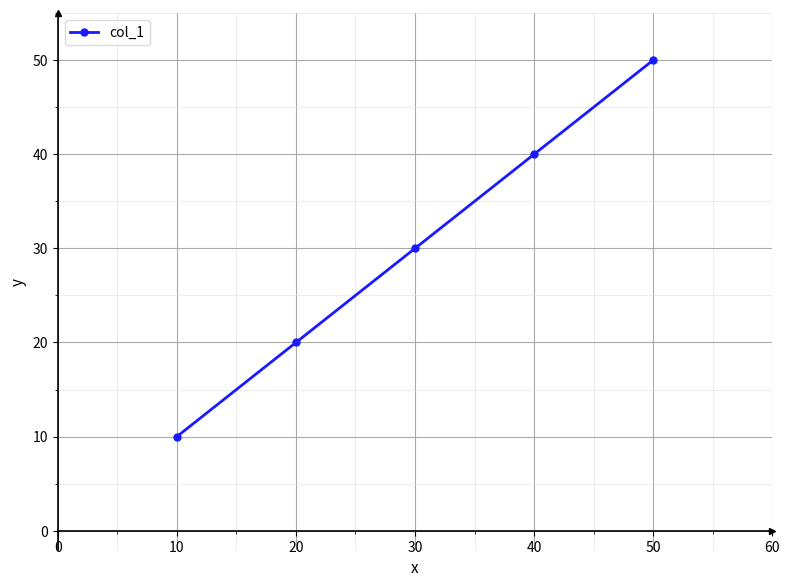

Rank the categories by value from highest to lowest.

50, 40, 30, 20, 10